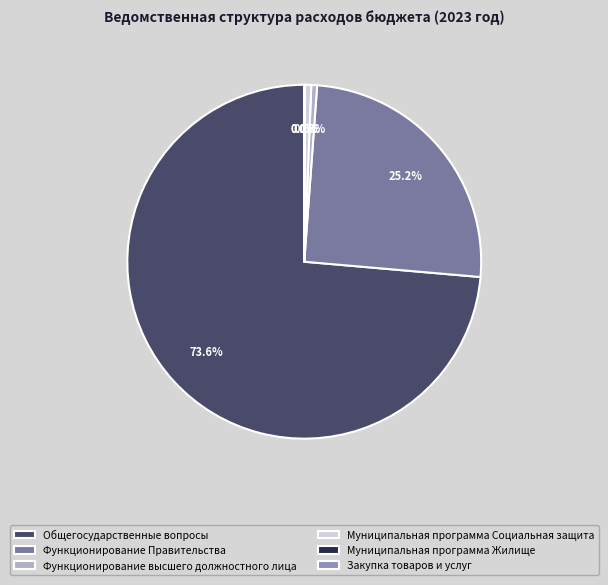

Does any single category account for the majority?

Yes